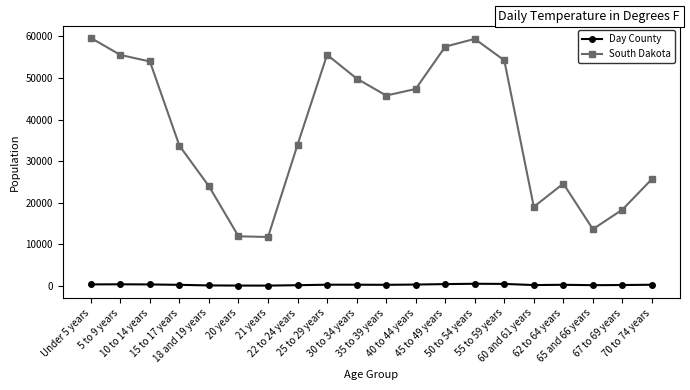

What is the value of the Day County point at the 6th from the left?

55